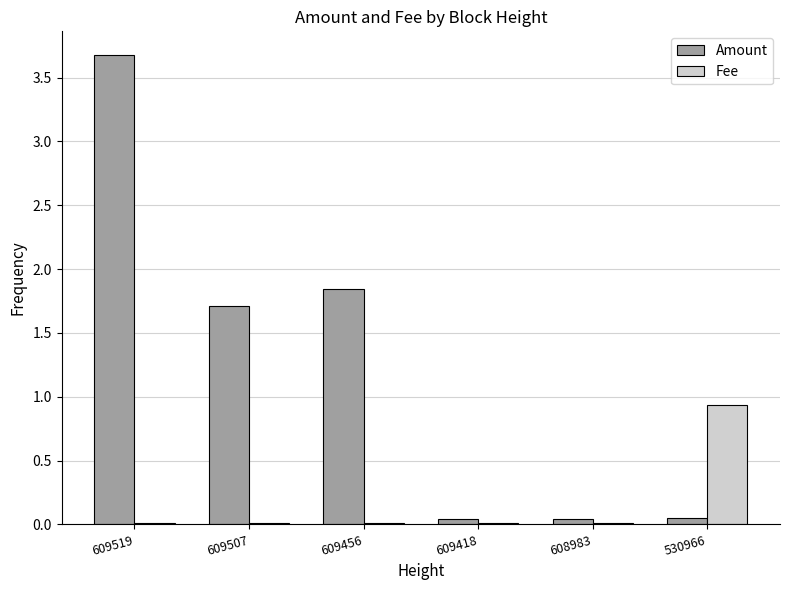

At which label is Amount closest to 1?

609507